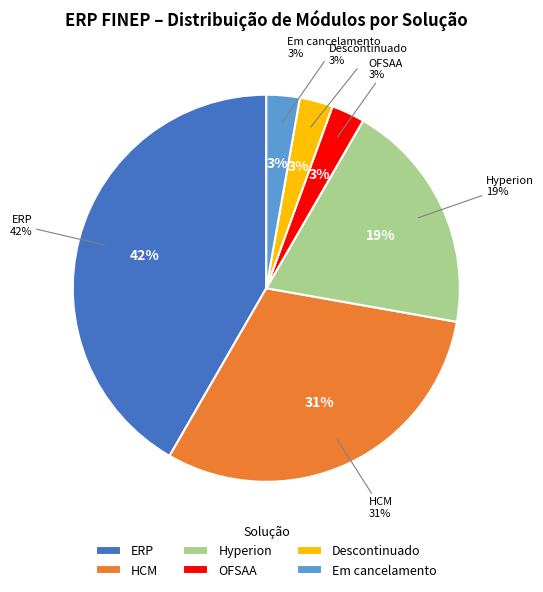

True or false: OFSAA accounts for 13% of the total.

False